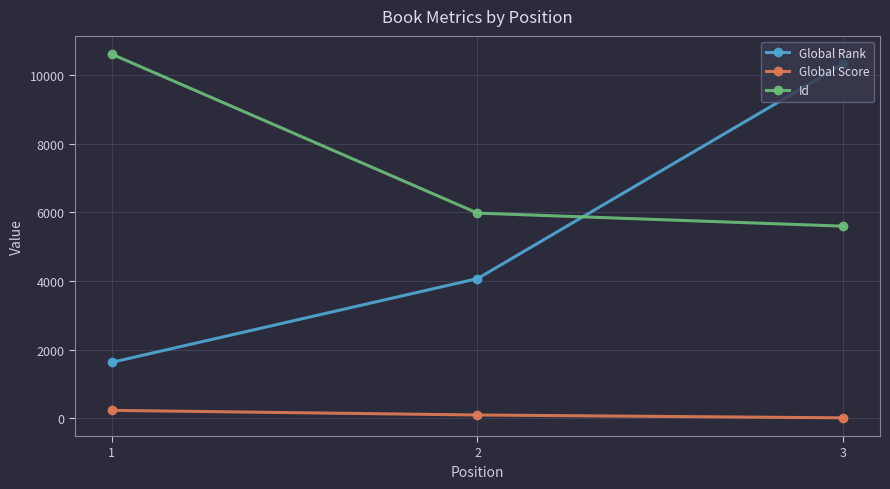

What is the difference between the Global Rank values at 3 and 2?

6255